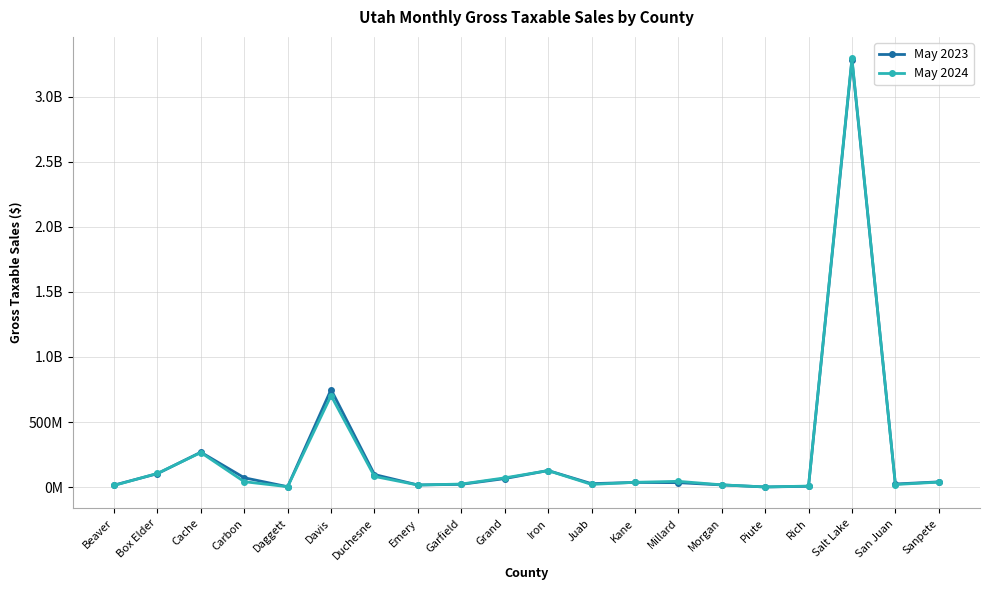

What is the difference between the second highest and minimum values in the May 2023 series?

748854300